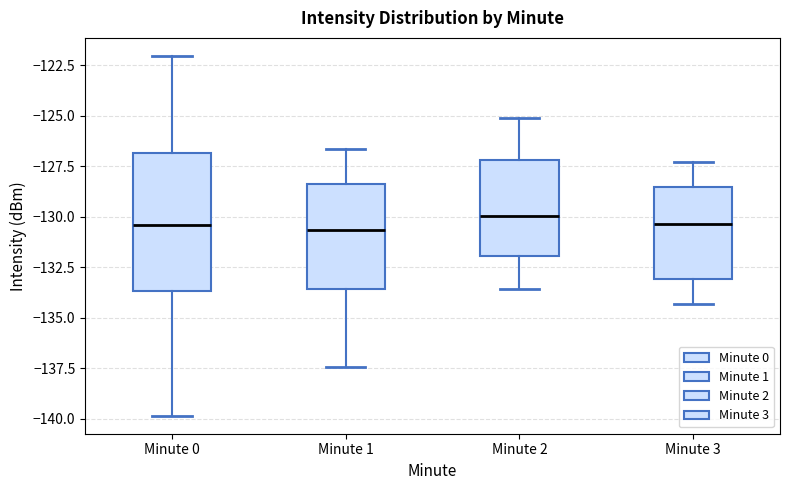

Reading left to right, transcribe this box plot: for each box, give where its median line is, the range the box spans, and where its two whiskers end, as read against the y-axis. The values are not printed on the chart, so give them approximately, as read against the axis.

Minute 0: median -130.5, box -133.5 to -127.0, whiskers -140.0 to -122.0
Minute 1: median -130.5, box -133.5 to -128.5, whiskers -137.5 to -126.5
Minute 2: median -130.0, box -132.0 to -127.0, whiskers -133.5 to -125.0
Minute 3: median -130.5, box -133.0 to -128.5, whiskers -134.5 to -127.5